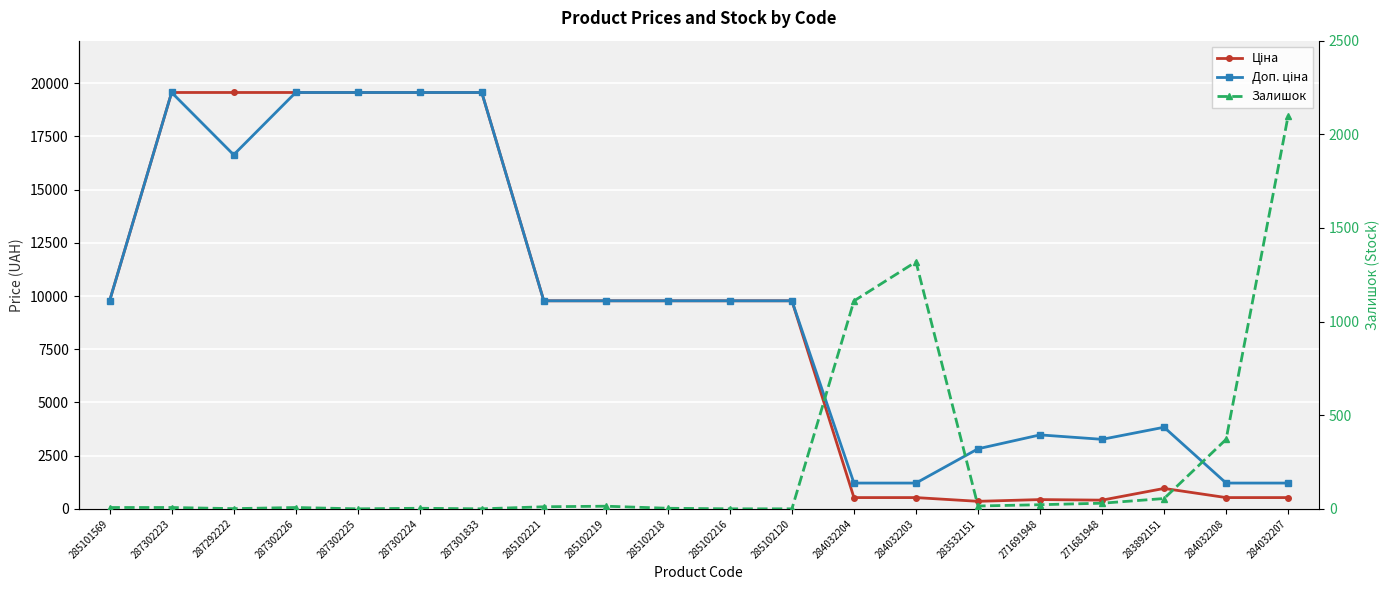

What is the label of the 13th point from the left?

284032204